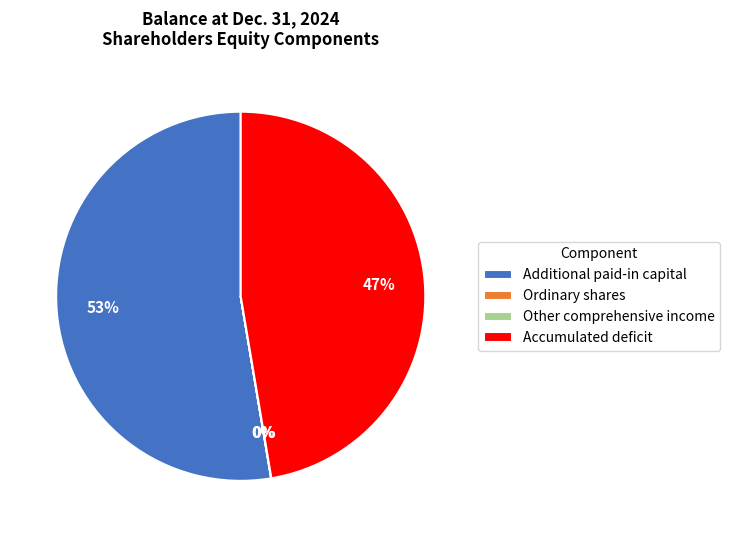

Approximately how many times larger is the value at Accumulated deficit compared to Additional paid-in capital?

0.9